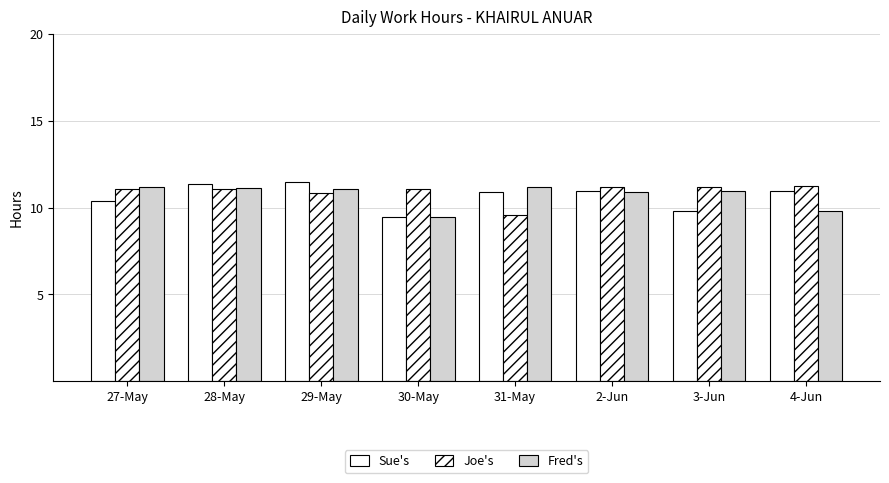

At how many categories does at least one series exceed 9?

8